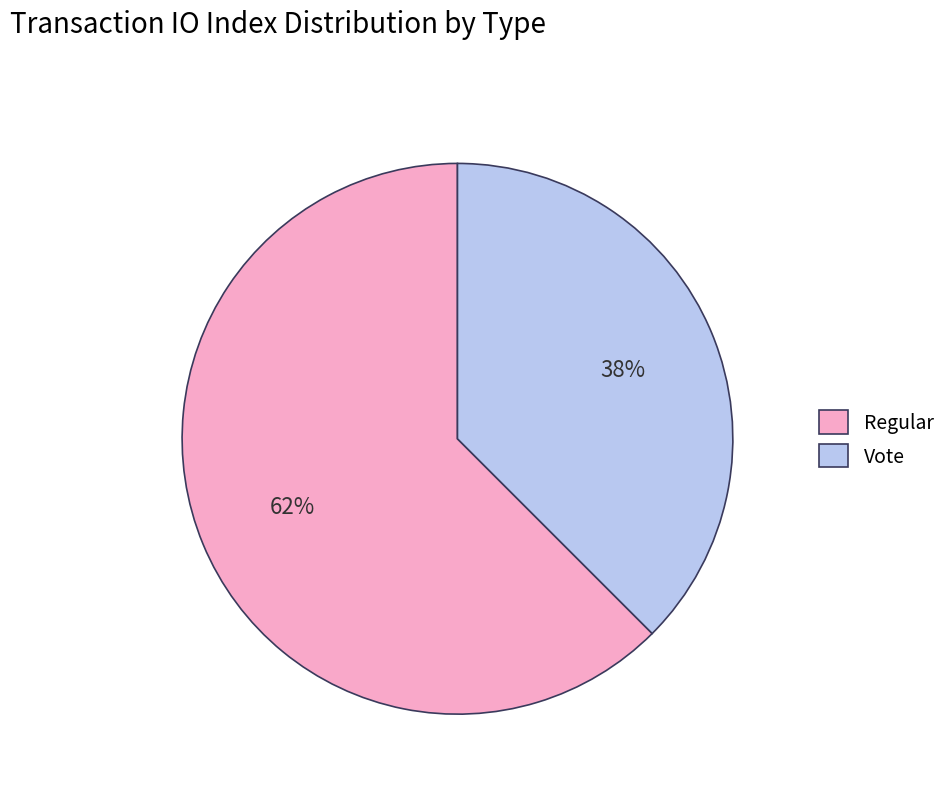

Does any single category account for the majority?

Yes